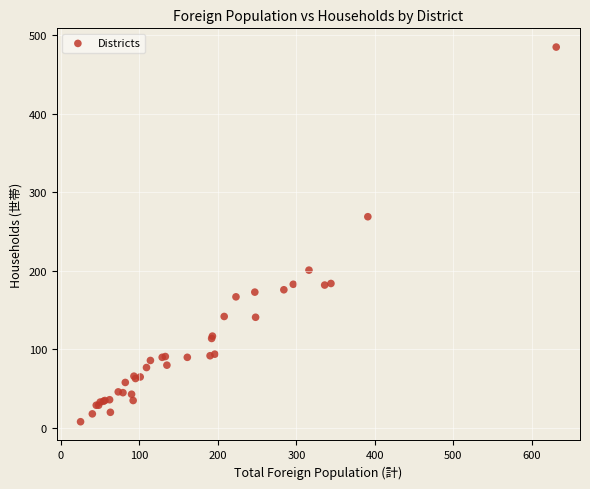

What Y value in the scatter plot is closest to 246?

269